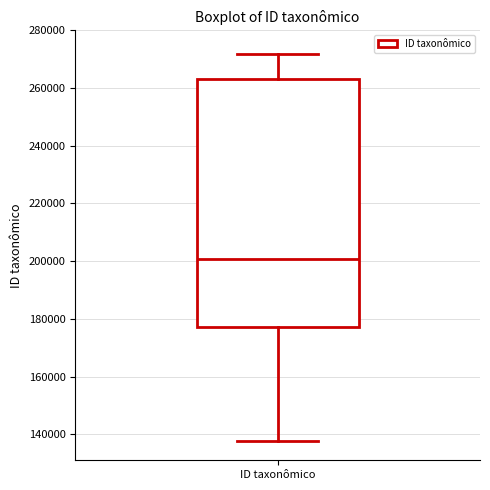

Read this box plot against the y-axis: the position of the median line, the range covered by the box, and the ends of both whiskers. The values are not printed on the chart, so give them approximately, as read against the axis.

median 200000, box 178000 to 264000, whiskers 138000 to 272000